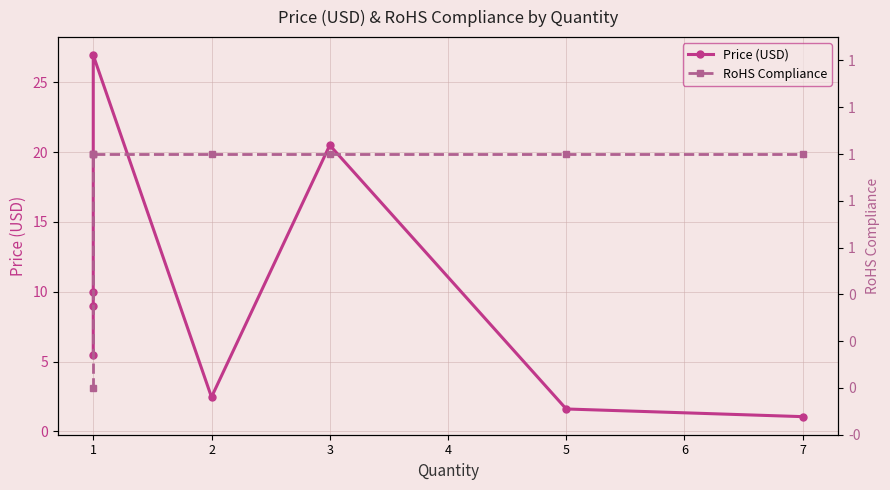

Does the chart display data point markers on the line(s)?

Yes